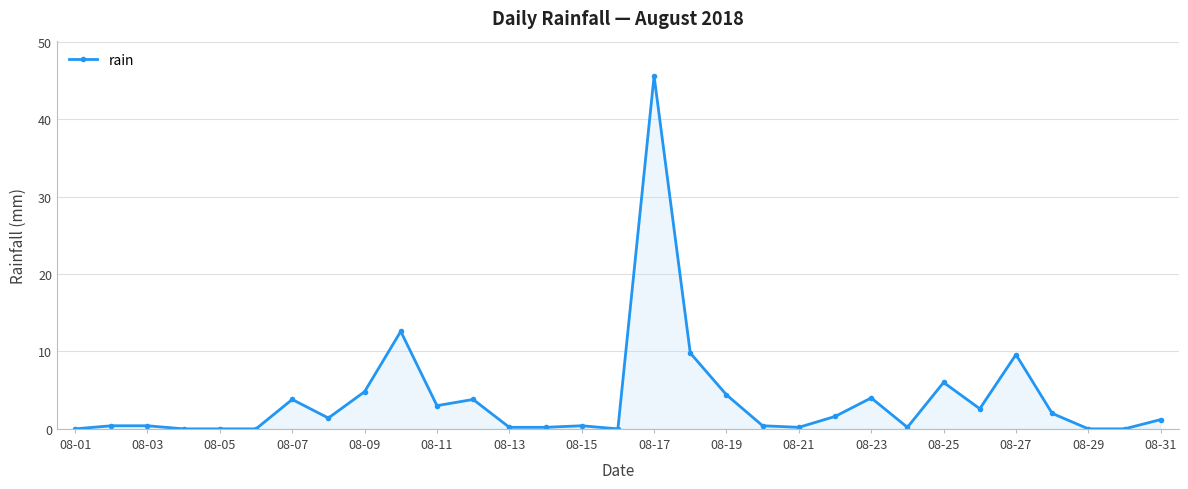

What is the value of the 8th point from the left?

1.4